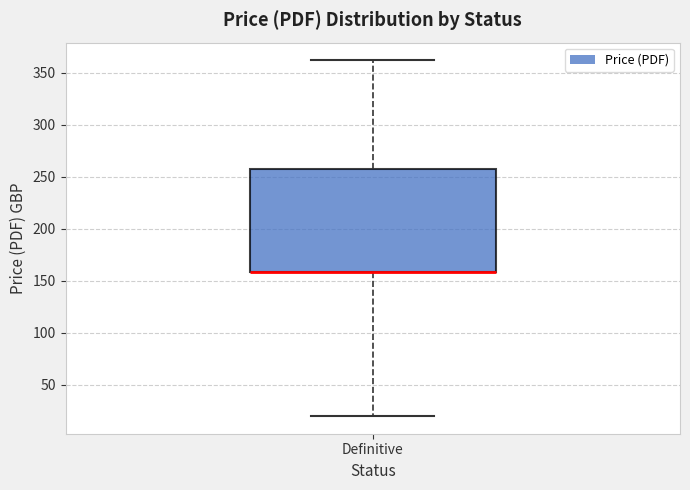

Where is the lower edge of the box for Definitive on the y-axis? The values are not printed on the chart, so give them approximately, as read against the axis.

160